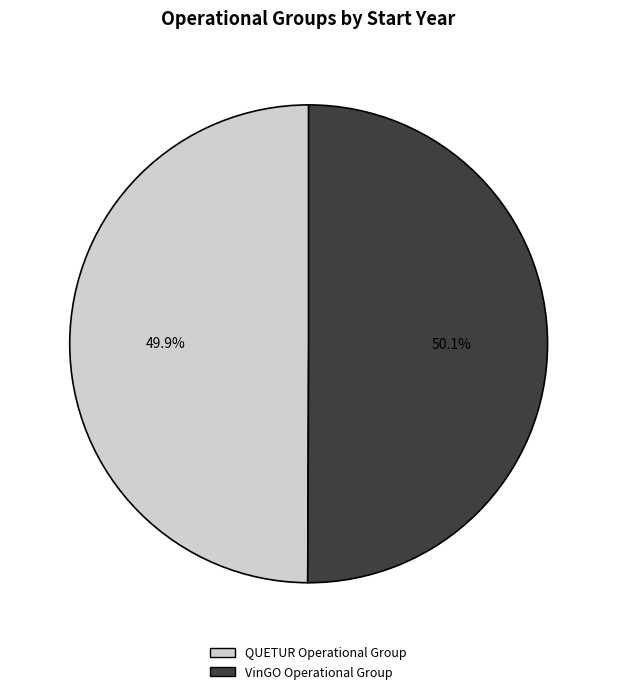

Does any single category account for the majority?

Yes